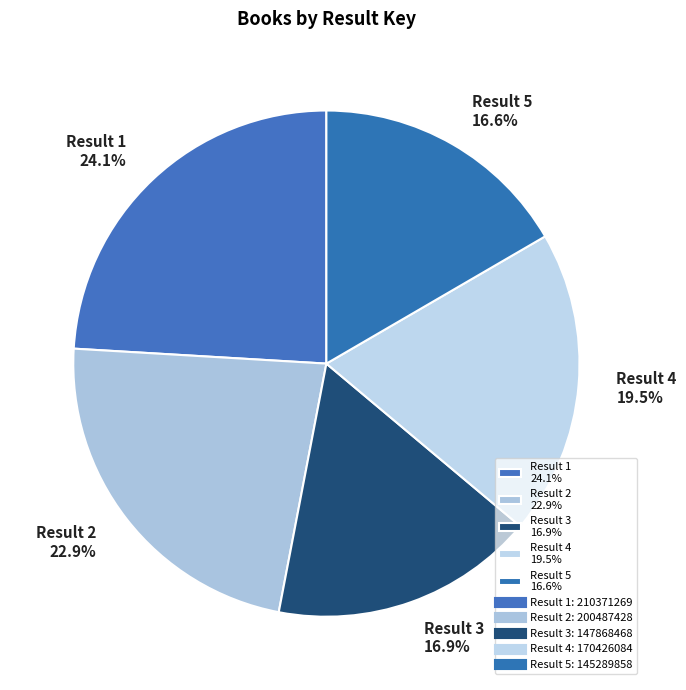

Which has a higher value, Result 1 24.1% or Result 2 22.9%?

Result 1 24.1%